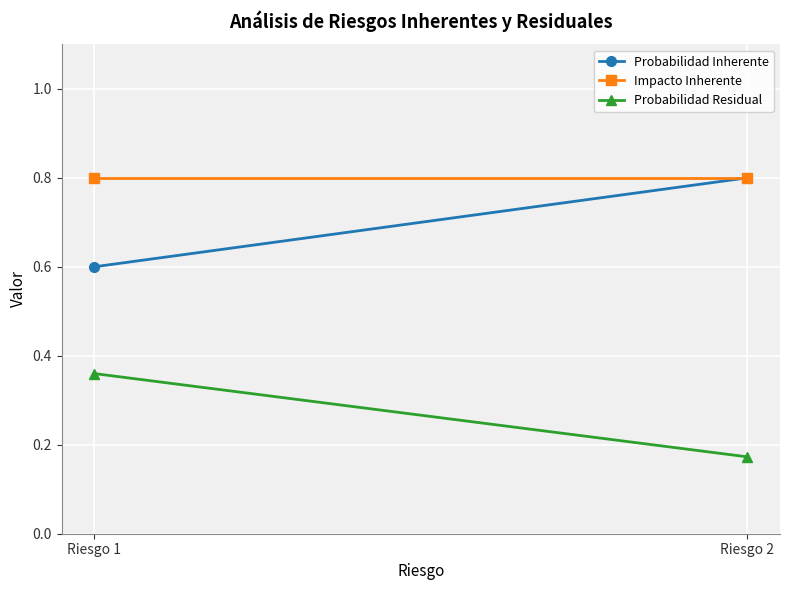

Reading left to right, what are all the values shown in this chart?

Probabilidad Inherente: 0.6	0.8
Impacto Inherente: 0.8	0.8
Probabilidad Residual: 0.4	0.2